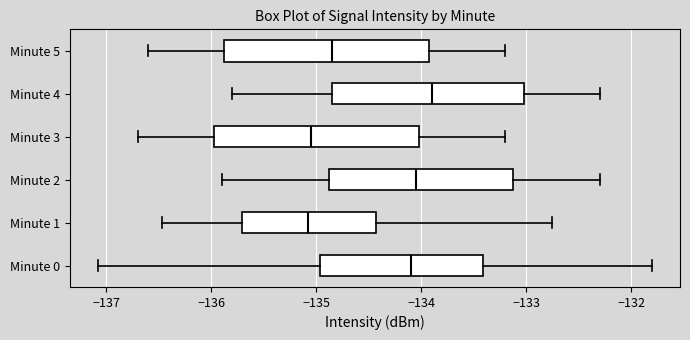

Reading bottom to top, transcribe this box plot: for each box, give where its median line is, the range the box spans, and where its two whiskers end, as read against the x-axis. The values are not printed on the chart, so give them approximately, as read against the axis.

Minute 0: median -134.1, box -135.0 to -133.4, whiskers -137.1 to -131.8
Minute 1: median -135.1, box -135.7 to -134.4, whiskers -136.5 to -132.8
Minute 2: median -134.0, box -134.9 to -133.1, whiskers -135.9 to -132.3
Minute 3: median -135.0, box -136.0 to -134.0, whiskers -136.7 to -133.2
Minute 4: median -133.9, box -134.8 to -133.0, whiskers -135.8 to -132.3
Minute 5: median -134.8, box -135.9 to -133.9, whiskers -136.6 to -133.2